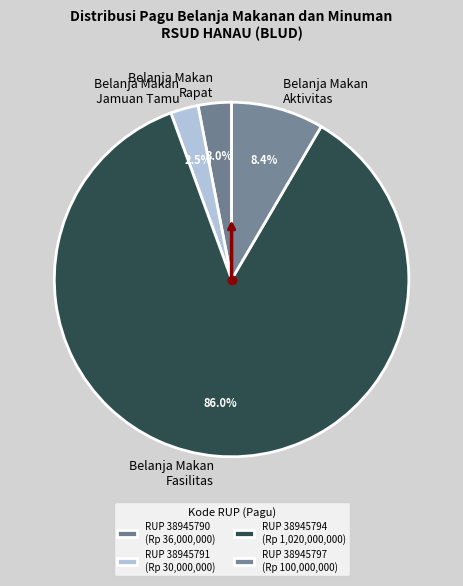

How many slices are in this pie chart?

4